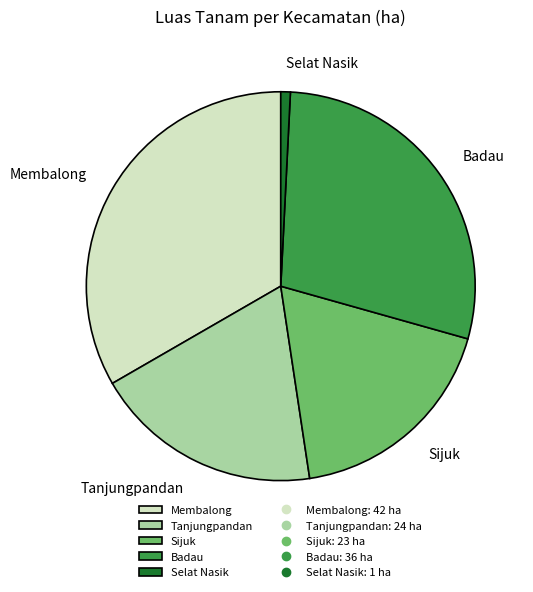

Combined, do Membalong and Badau account for over 50%?

Yes